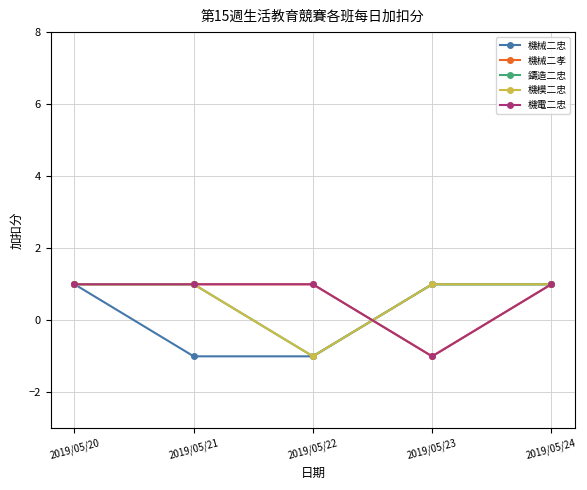

What is the highest value of the 機電二忠 series?

1